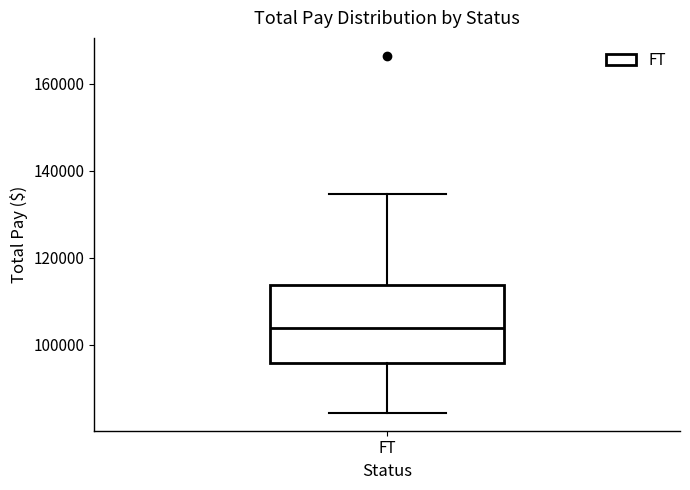

Transcribe this box plot: give where the median line is, the range the box spans, and where the two whiskers end, as read against the y-axis. The values are not printed on the chart, so give them approximately, as read against the axis.

median 104000, box 96000 to 114000, whiskers 84000 to 134000